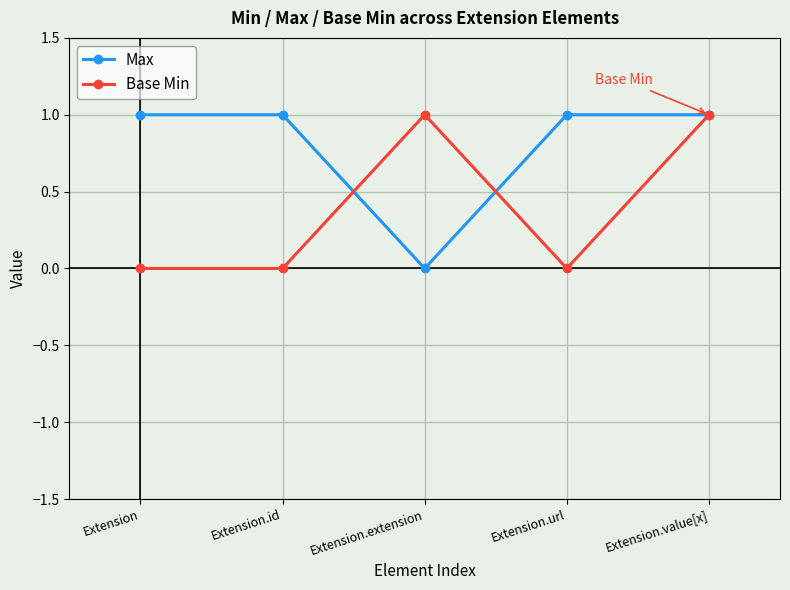

Rank the series by their average value, from lowest to highest.

Base Min, Max